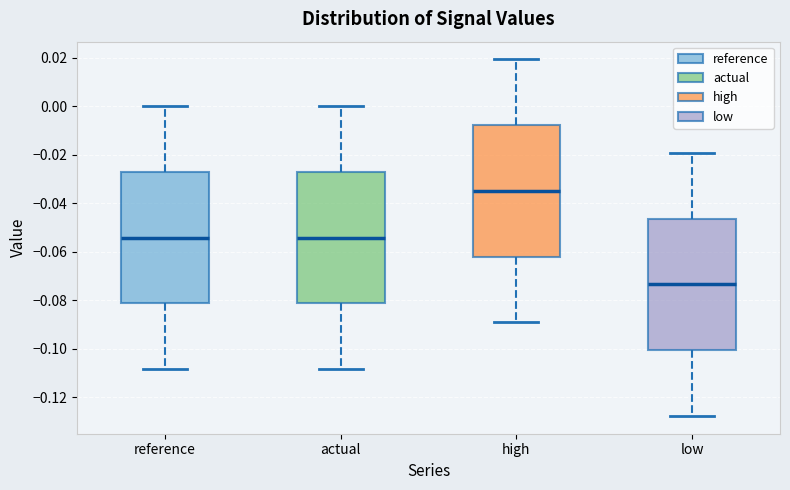

Which box has the lowest median line?

low